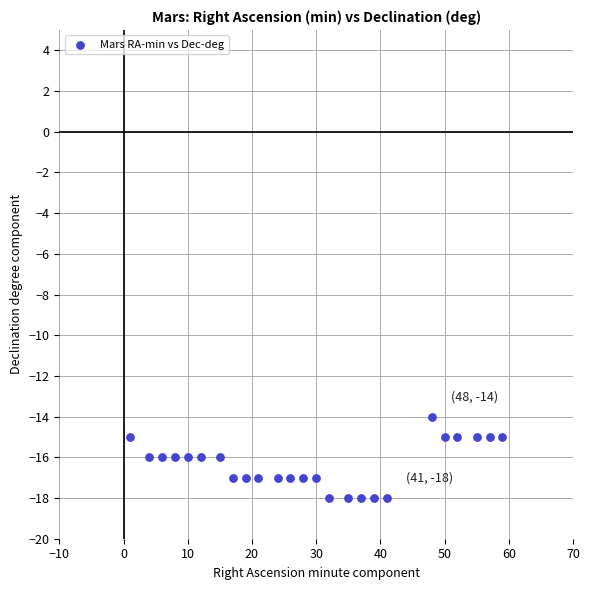

What is the range of Y values (max minus min)?

4